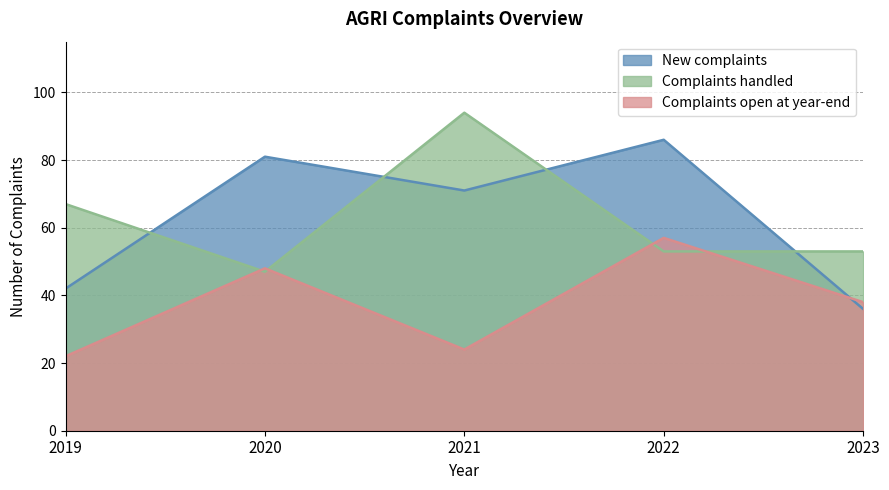

List the labels in order of Complaints handled value, largest first.

2021, 2019, 2022, 2023, 2020